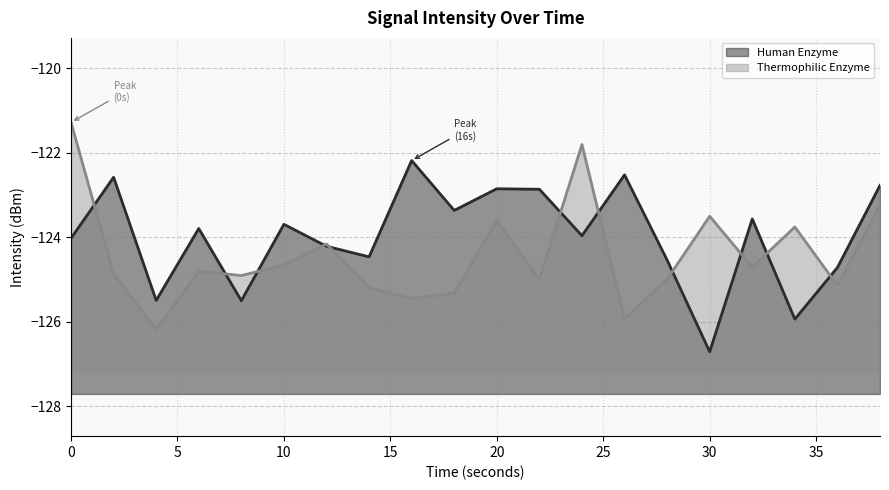

True or false: Human Enzyme has more than 2 interior local peaks.

True